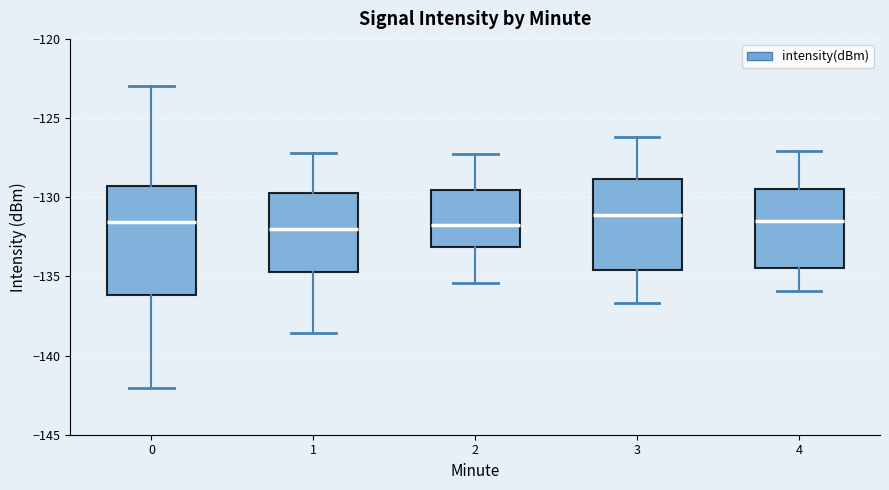

Reading left to right, transcribe this box plot: for each box, give where its median line is, the range the box spans, and where its two whiskers end, as read against the y-axis. The values are not printed on the chart, so give them approximately, as read against the axis.

0: median -131.5, box -136.0 to -129.5, whiskers -142.0 to -123.0
1: median -132.0, box -134.5 to -130.0, whiskers -138.5 to -127.0
2: median -131.5, box -133.0 to -129.5, whiskers -135.5 to -127.5
3: median -131.0, box -134.5 to -129.0, whiskers -136.5 to -126.0
4: median -131.5, box -134.5 to -129.5, whiskers -136.0 to -127.0